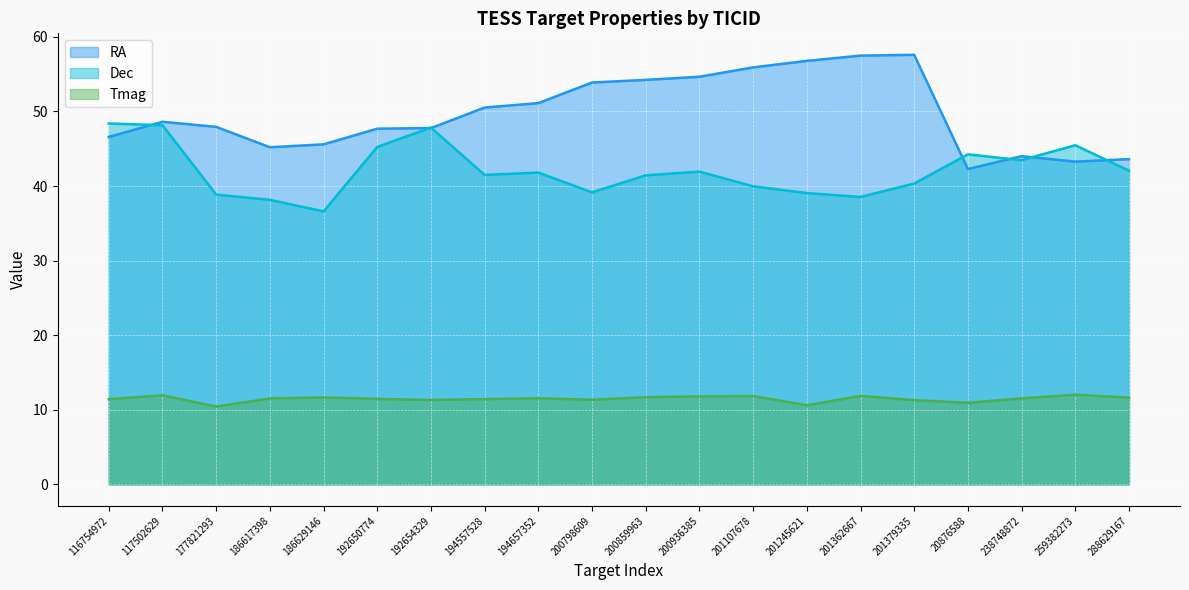

At which category is the sum across all series the highest?

201379335